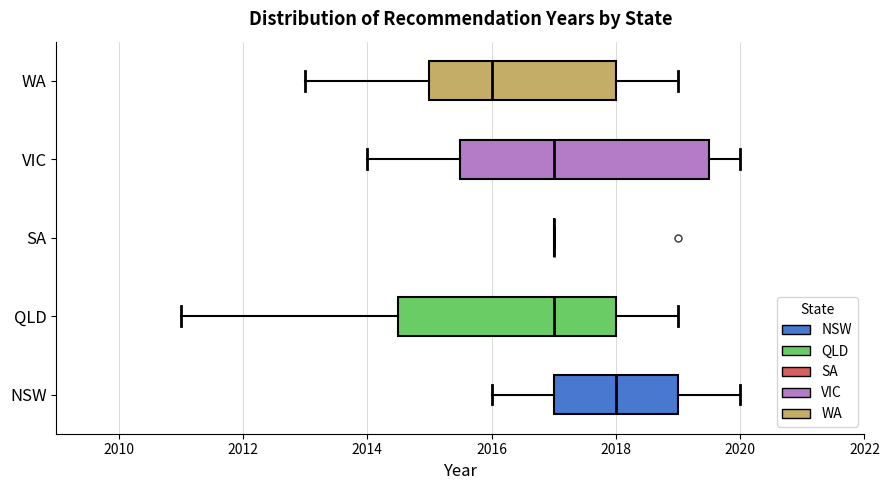

Reading bottom to top, transcribe this box plot: for each box, give where its median line is, the range the box spans, and where its two whiskers end, as read against the x-axis. The values are not printed on the chart, so give them approximately, as read against the axis.

NSW: median 2018.0, box 2017.0 to 2019.0, whiskers 2016.0 to 2020.0
QLD: median 2017.0, box 2014.6 to 2018.0, whiskers 2011.0 to 2019.0
SA: box collapsed to a line at 2017.0, whiskers 2017.0 to 2017.0
VIC: median 2017.0, box 2015.6 to 2019.6, whiskers 2014.0 to 2020.0
WA: median 2016.0, box 2015.0 to 2018.0, whiskers 2013.0 to 2019.0